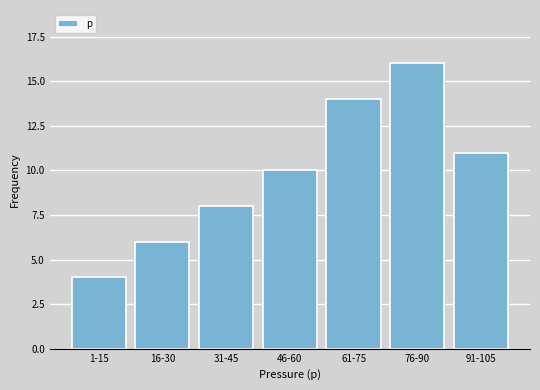

Reading right to left, transcribe all the data shown in this chart.

11	16	14	10	8	6	4